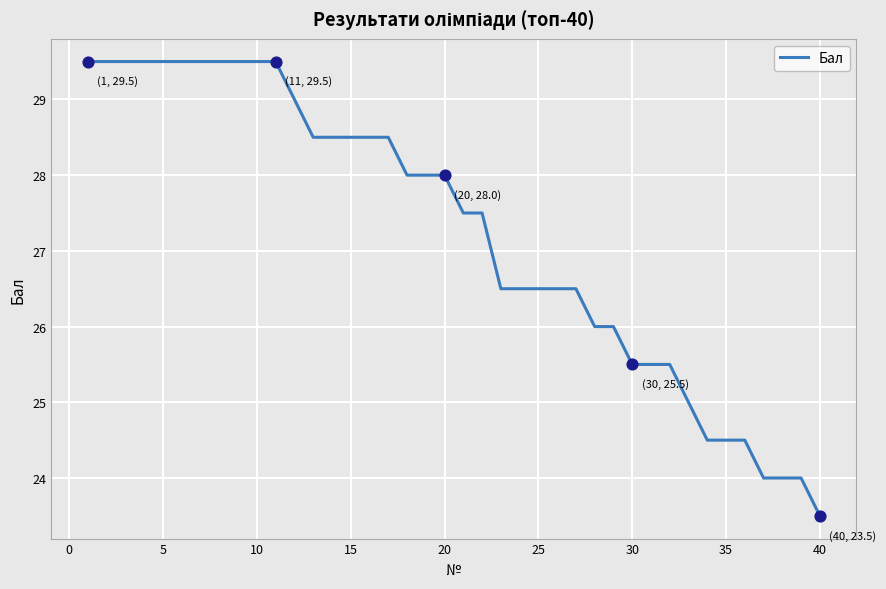

What is the difference between the maximum and minimum values?

6.0